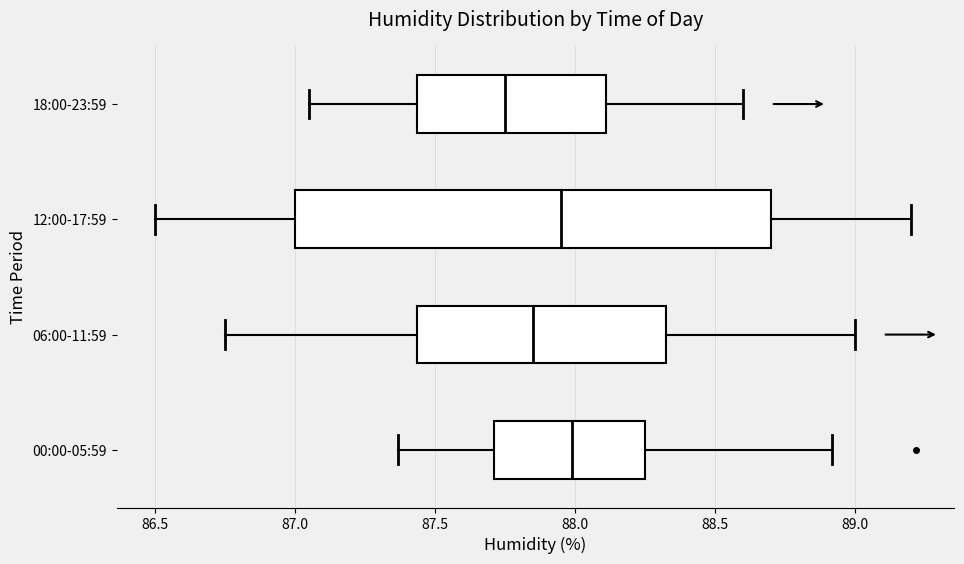

Reading bottom to top, read every box against the x-axis: the position of its median line, the range the box covers, and the ends of its whiskers. The values are not printed on the chart, so give them approximately, as read against the axis.

00:00-05:59: median 88.00, box 87.70 to 88.25, whiskers 87.35 to 88.90
06:00-11:59: median 87.85, box 87.45 to 88.35, whiskers 86.75 to 89.00
12:00-17:59: median 87.95, box 87.00 to 88.70, whiskers 86.50 to 89.20
18:00-23:59: median 87.75, box 87.45 to 88.10, whiskers 87.05 to 88.60